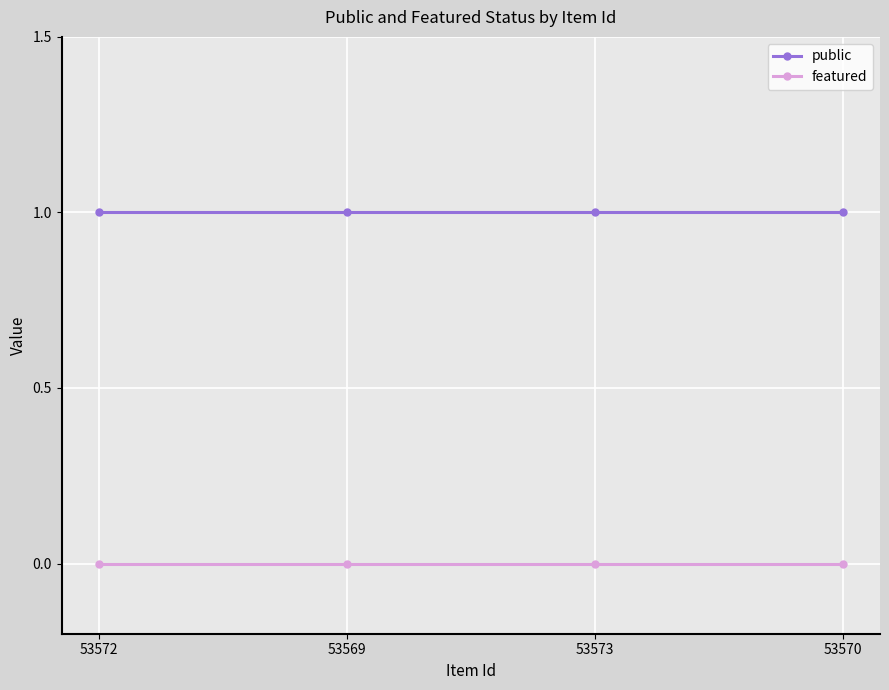

Is it true that public equals 1 at 53569?

True